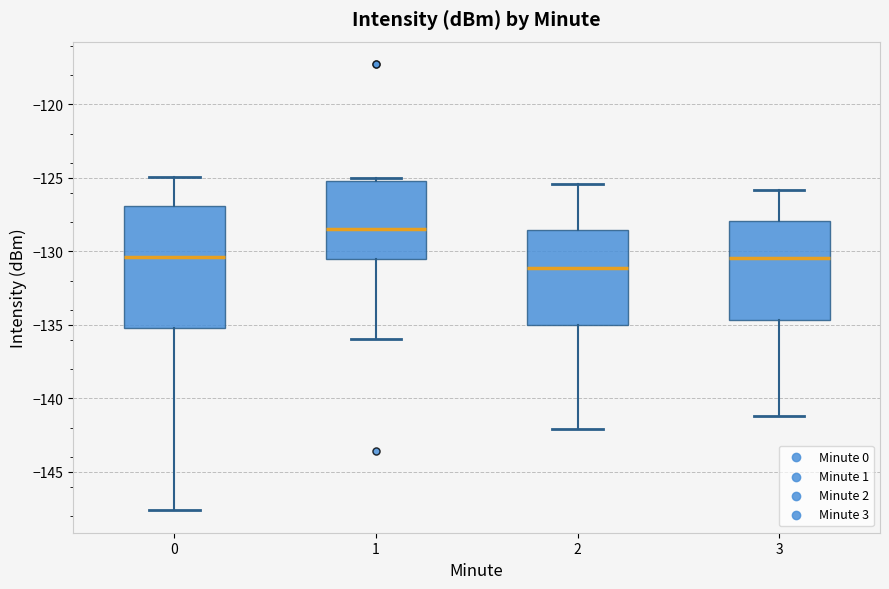

Reading left to right, read every box against the y-axis: the position of its median line, the range the box covers, and the ends of its whiskers. The values are not printed on the chart, so give them approximately, as read against the axis.

0: median -130.5, box -135.0 to -127.0, whiskers -147.5 to -125.0
1: median -128.5, box -130.5 to -125.0, whiskers -136.0 to -125.0 (just above the box's upper edge)
2: median -131.0, box -135.0 to -128.5, whiskers -142.0 to -125.5
3: median -130.5, box -134.5 to -128.0, whiskers -141.0 to -126.0